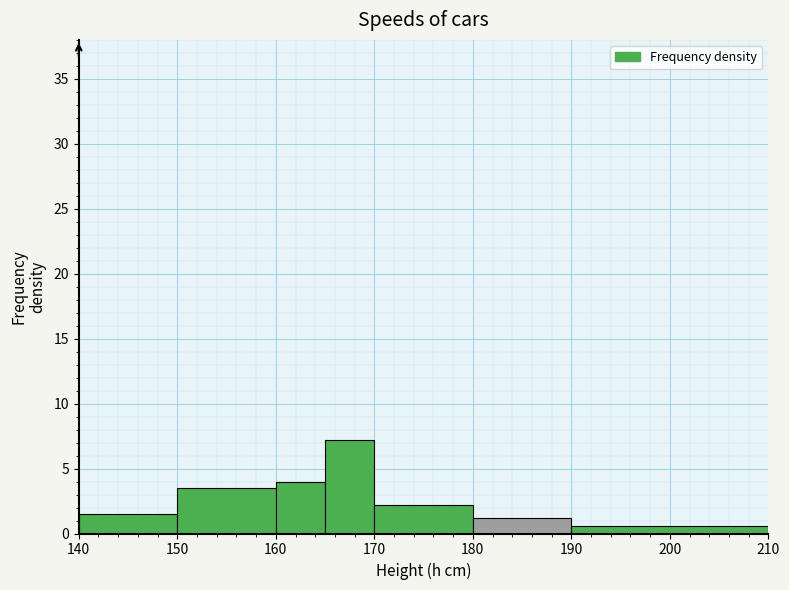

How tall is the bar that spans 160 to 165 on the x-axis? The values are not printed on the chart, so give them approximately, as read against the axis.

4.0